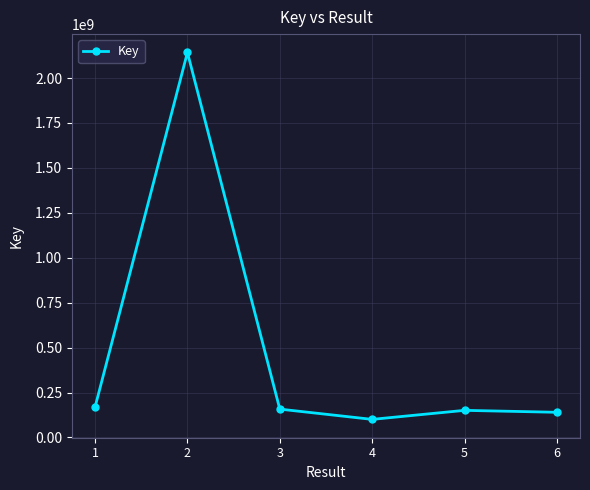

Does the chart display data point markers on the line(s)?

Yes